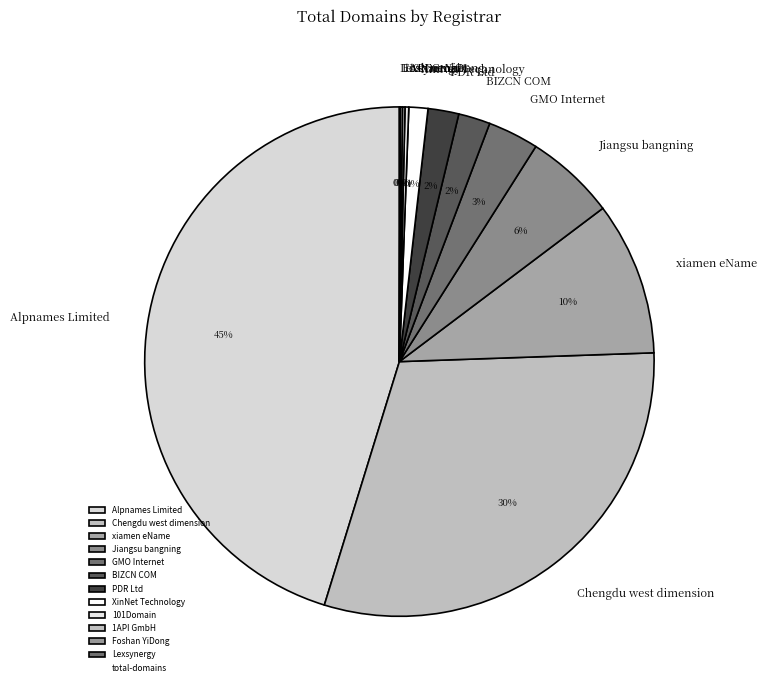

Does any single category account for the majority?

No